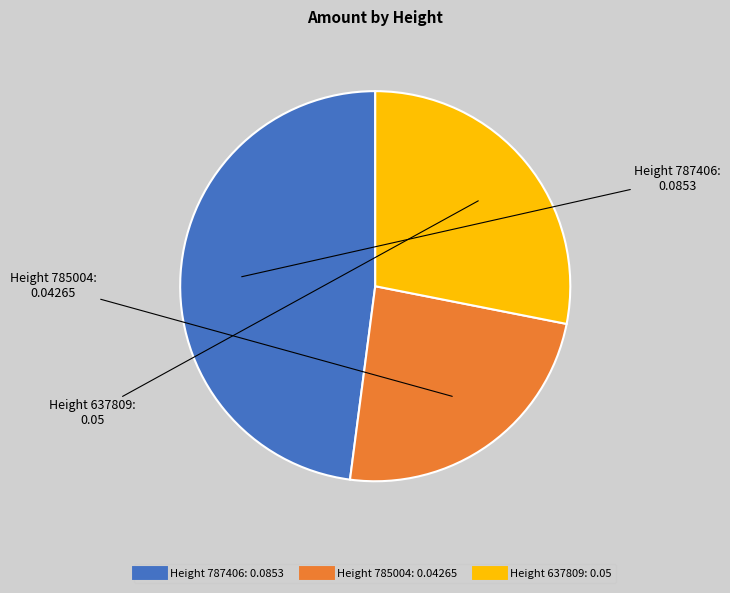

Is there a majority slice in this chart?

No